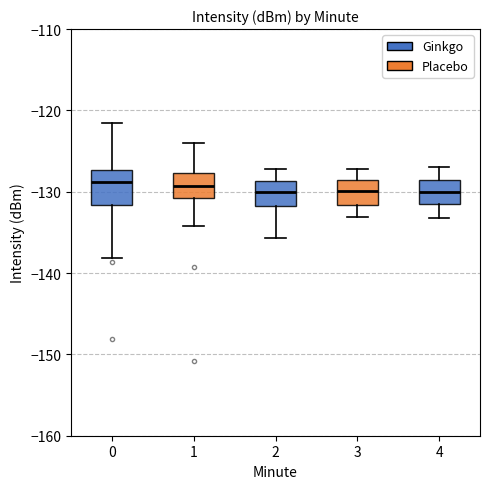

Reading left to right, transcribe this box plot: for each box, give where its median line is, the range the box spans, and where its two whiskers end, as read against the y-axis. The values are not printed on the chart, so give them approximately, as read against the axis.

0: median -129, box -132 to -127, whiskers -138 to -122
1: median -129, box -131 to -128, whiskers -134 to -124
2: median -130, box -132 to -129, whiskers -136 to -127
3: median -130, box -132 to -129, whiskers -133 to -127
4: median -130, box -131 to -129, whiskers -133 to -127